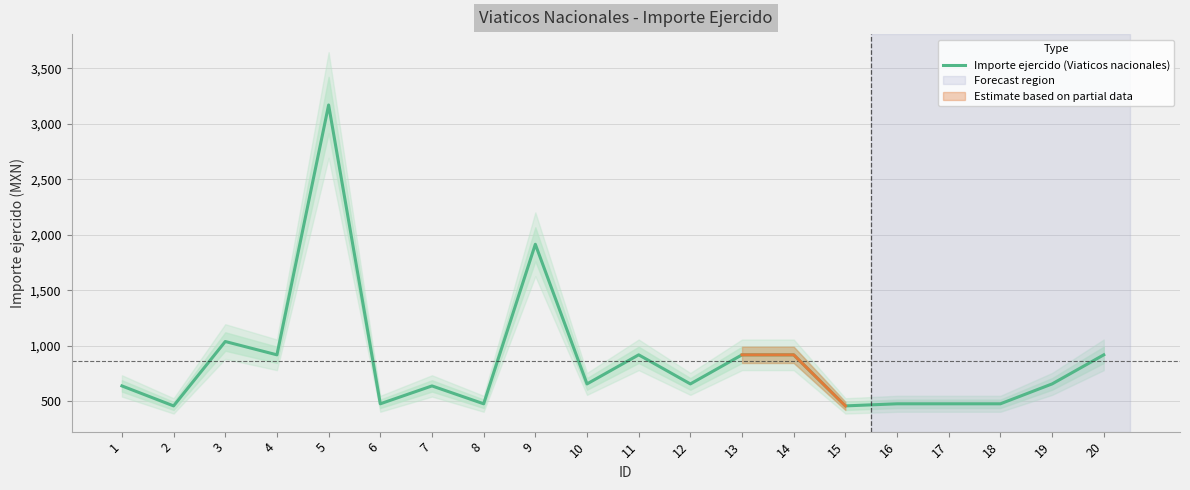

Approximately how many times larger is the value at 10 compared to 6?

1.4